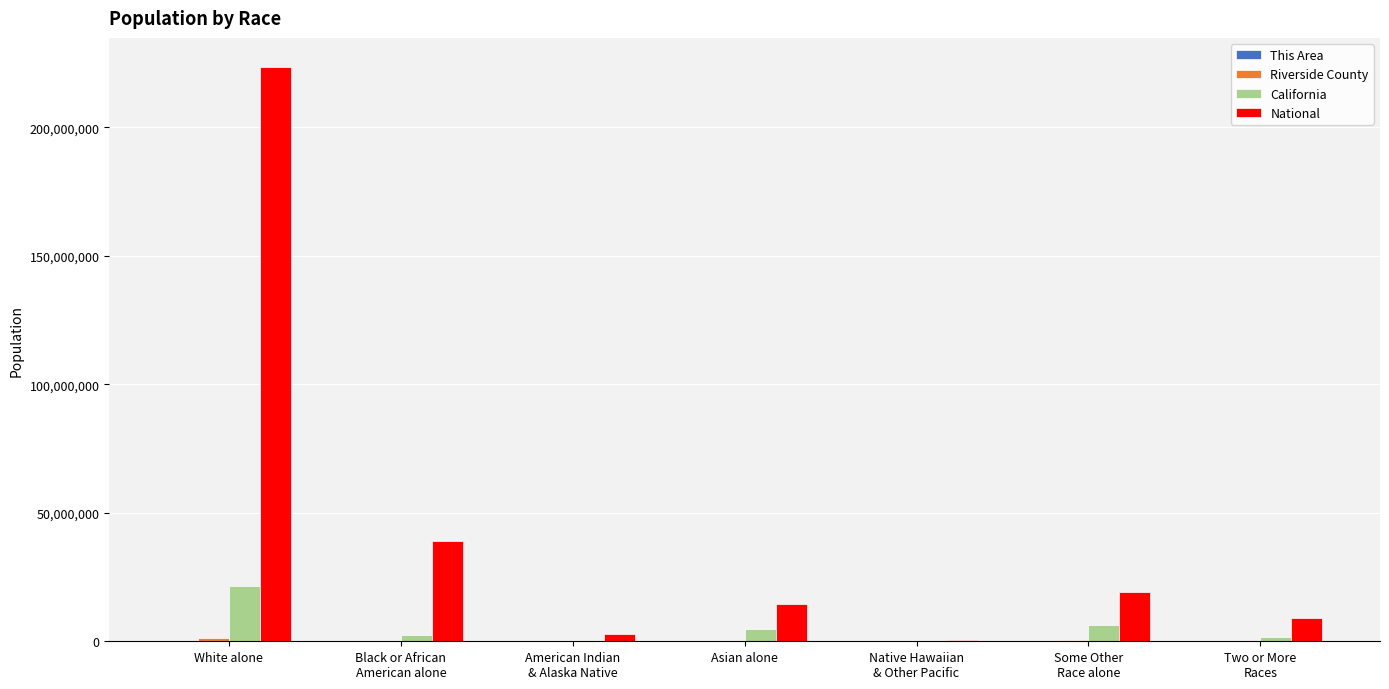

What is the greatest value displayed?

223553265